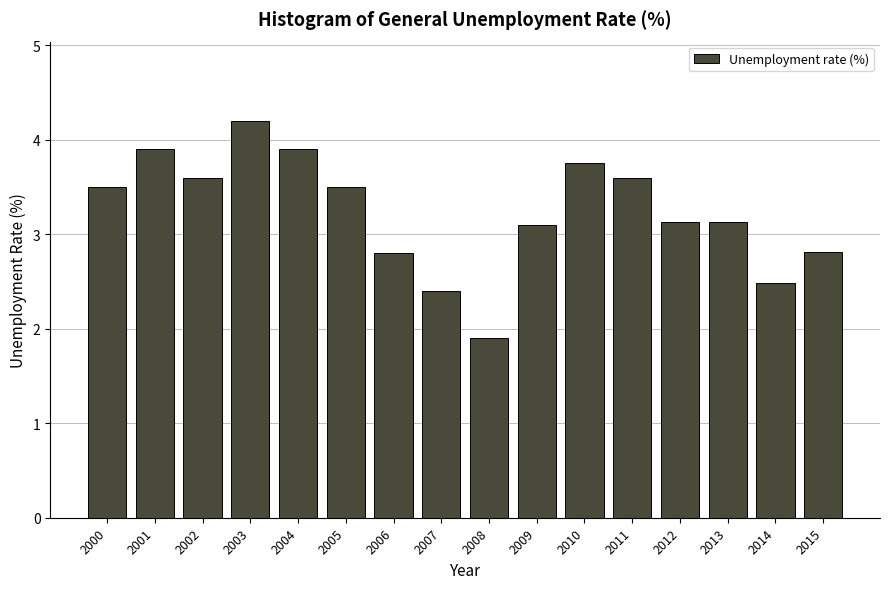

Reading left to right, transcribe all the data shown in this chart.

2000=3.5	2001=3.9	2002=3.6	2003=4.2	2004=3.9	2005=3.5	2006=2.8	2007=2.4	2008=1.9	2009=3.1	2010=3.8	2011=3.6	2012=3.1	2013=3.1	2014=2.5	2015=2.8